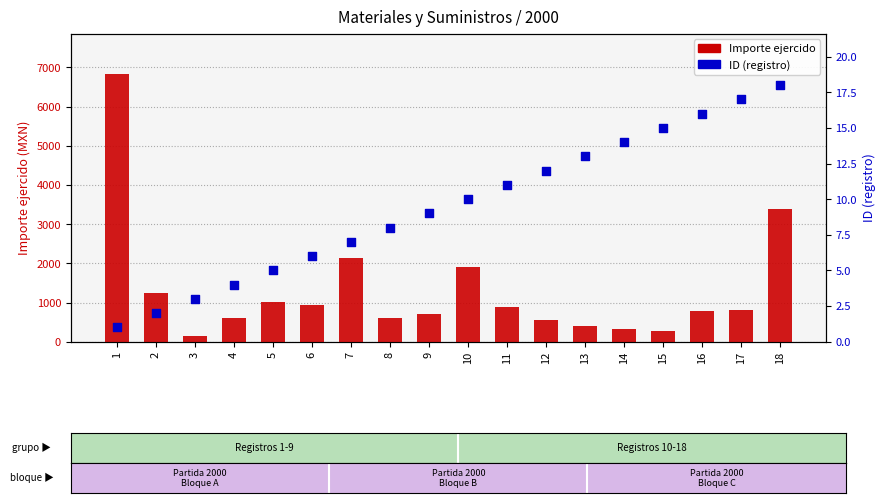

At which category is the sum across all series the highest?

1